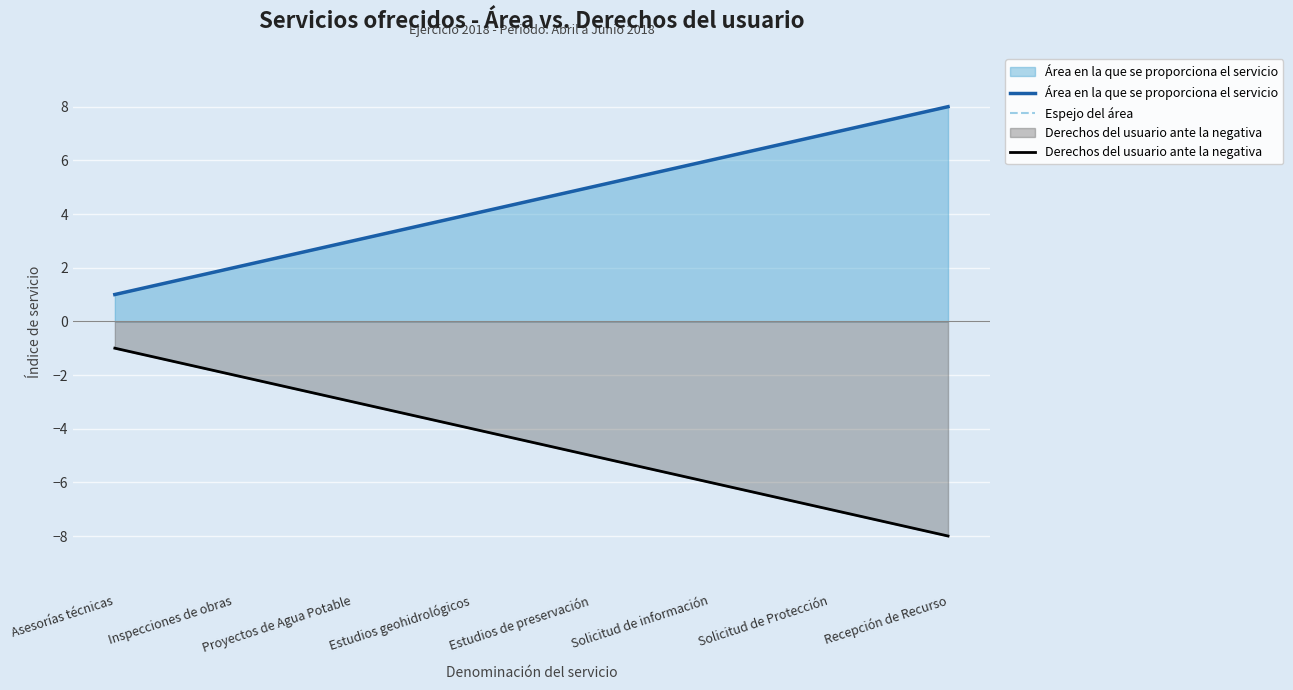

How many Área en la que se proporciona el servicio values are between 3 and 7?

5